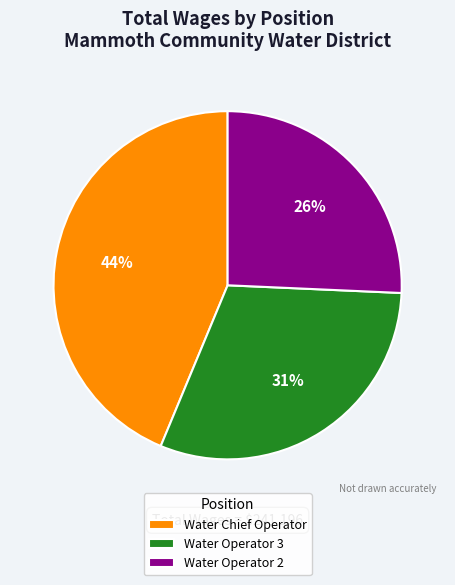

Which category has the biggest portion of the pie?

Water Chief Operator